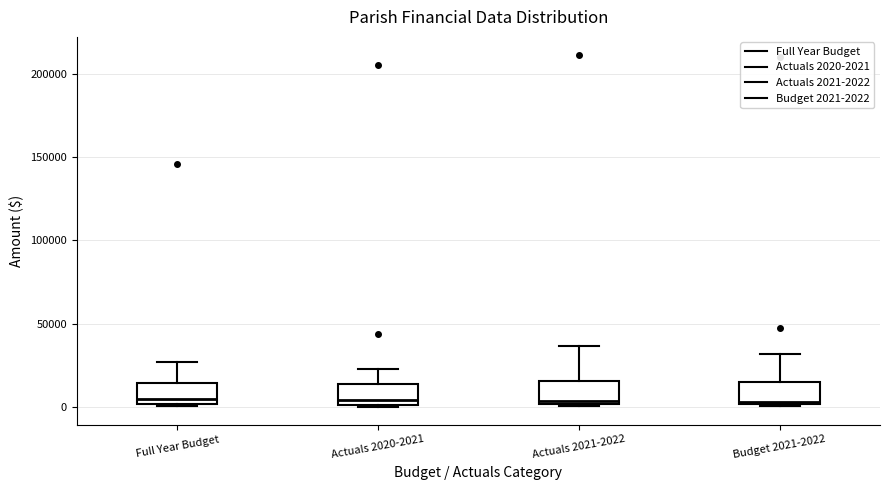

Reading left to right, read every box against the y-axis: the position of its median line, the range the box covers, and the ends of its whiskers. The values are not printed on the chart, so give them approximately, as read against the axis.

Full Year Budget: median 5000, box 0 to 15000, whiskers 0 (just below the box's lower edge) to 25000
Actuals 2020-2021: median 5000, box 0 to 15000, whiskers 0 to 25000
Actuals 2021-2022: median 5000, box 0 to 15000, whiskers 0 to 35000
Budget 2021-2022: median 5000, box 0 to 15000, whiskers 0 to 30000